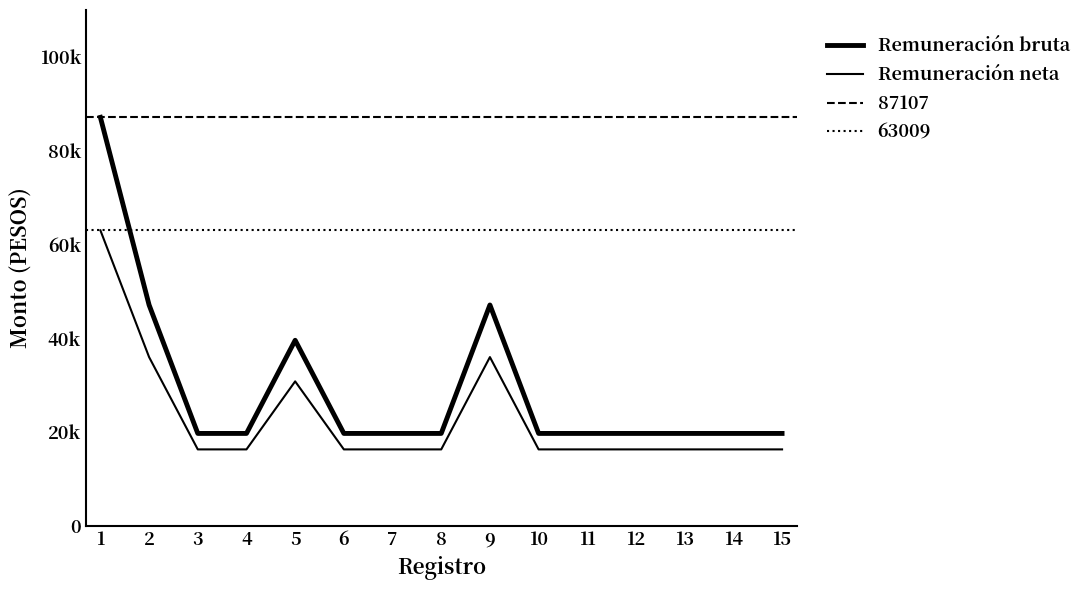

True or false: Remuneración bruta and Remuneración neta cross at least once.

False